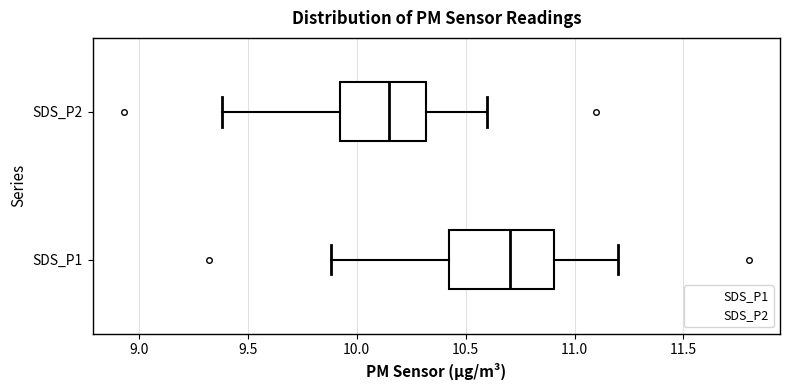

Which box has the furthest to the left median line?

SDS_P2